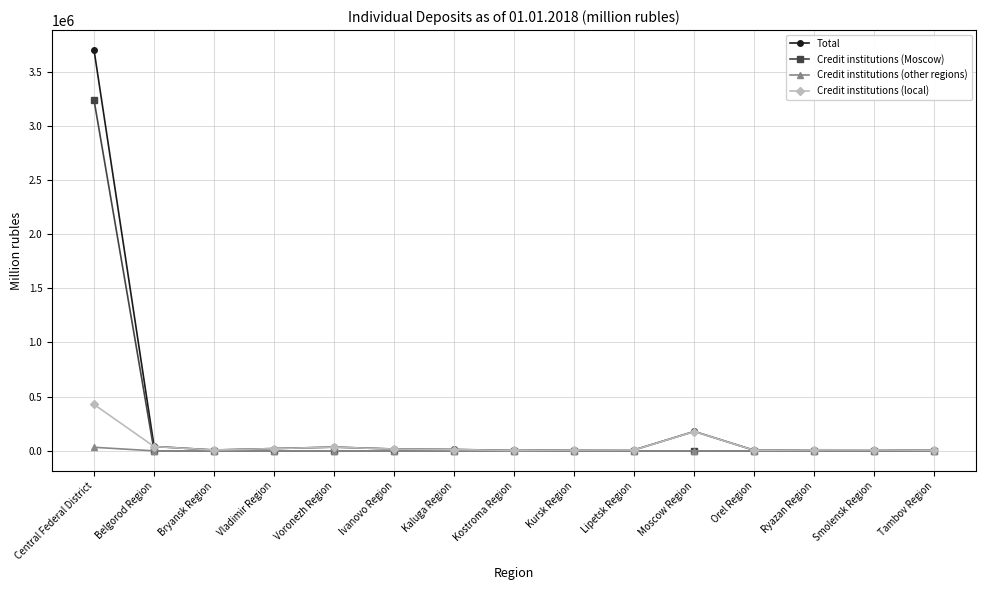

True or false: Credit institutions (local) has more than 2 points higher than both neighbors.

True